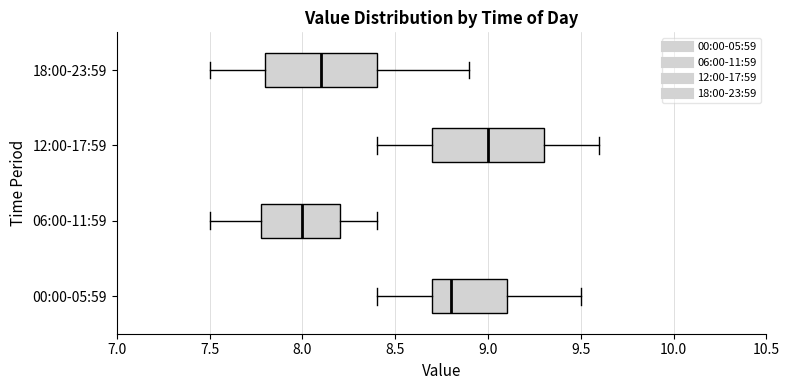

Where does the left whisker of the box for 06:00-11:59 end on the x-axis? The values are not printed on the chart, so give them approximately, as read against the axis.

7.5